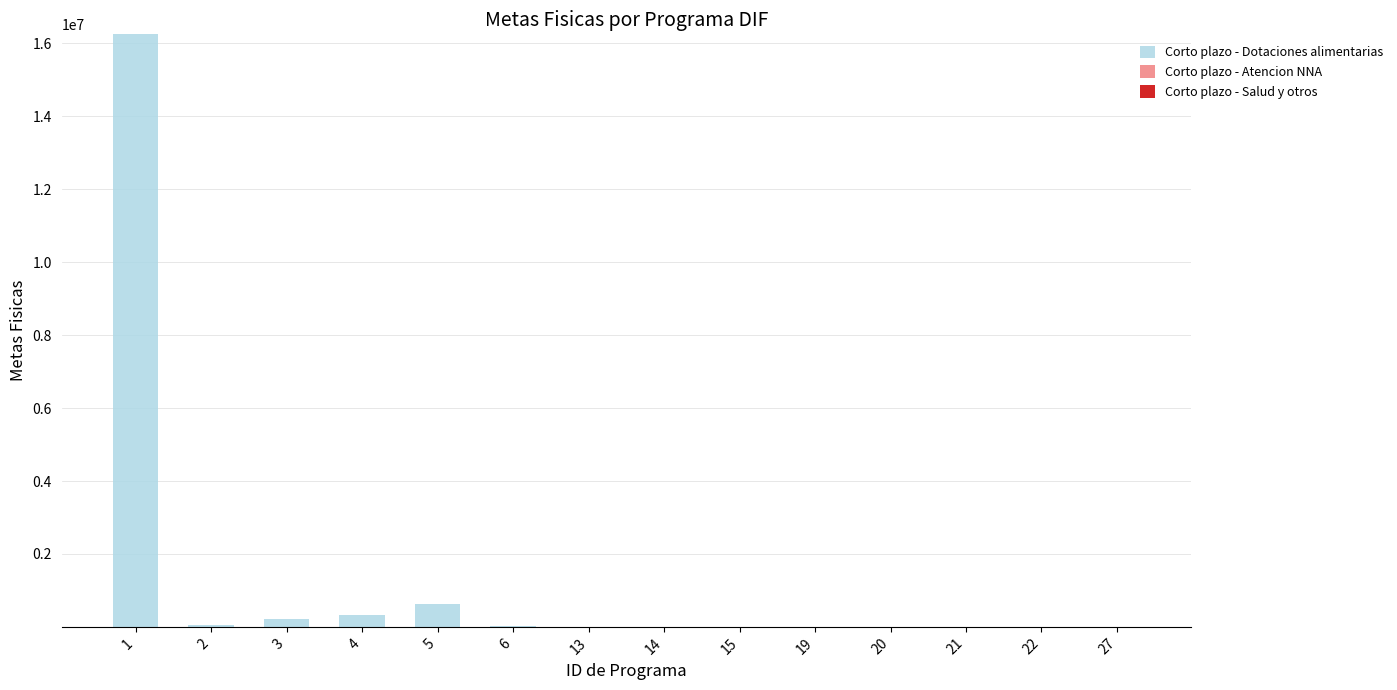

What is the sum of all Corto plazo - Dotaciones alimentarias values?

17468080